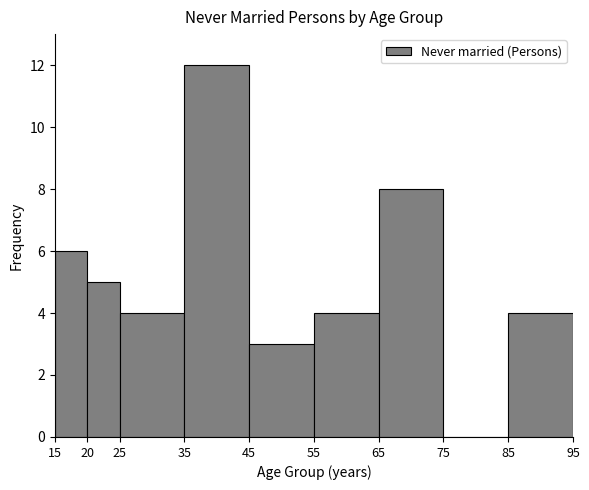

Which range on the x-axis has the tallest bar?

35 to 45